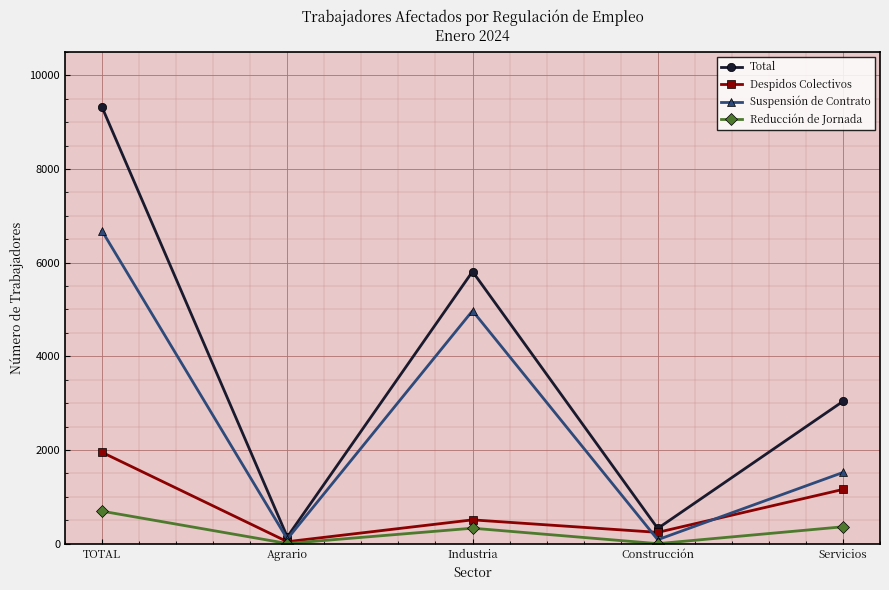

True or false: Reducción de Jornada and Suspensión de Contrato cross at least once.

False